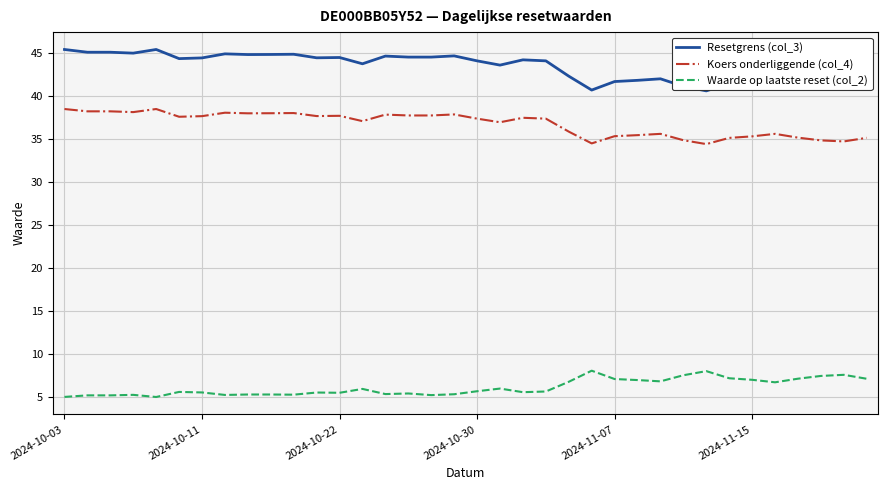

True or false: Resetgrens (col_3) and Waarde op laatste reset (col_2) intersect in this chart.

False